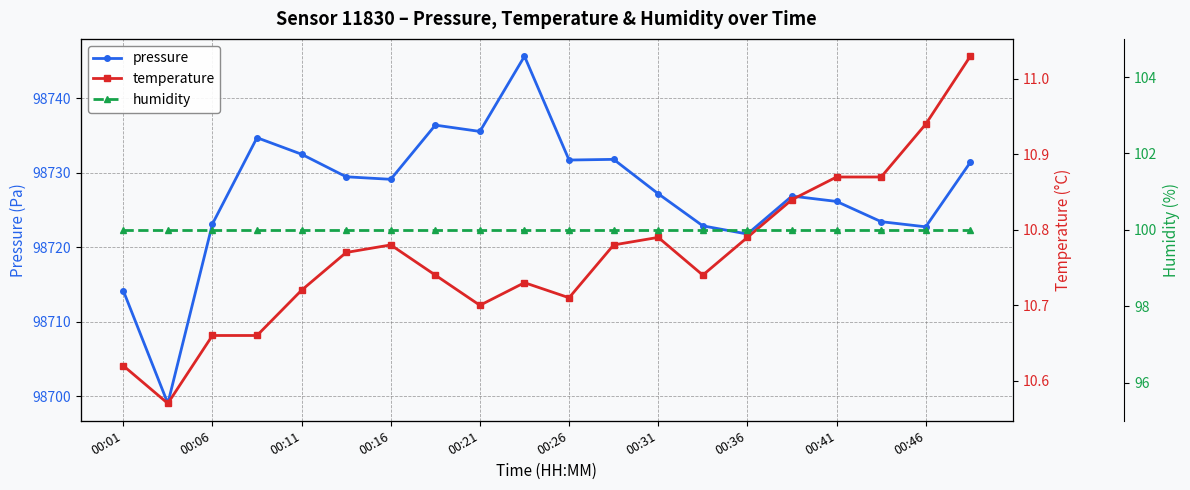

Rank the series by their maximum value, from lowest to highest.

temperature, humidity, pressure